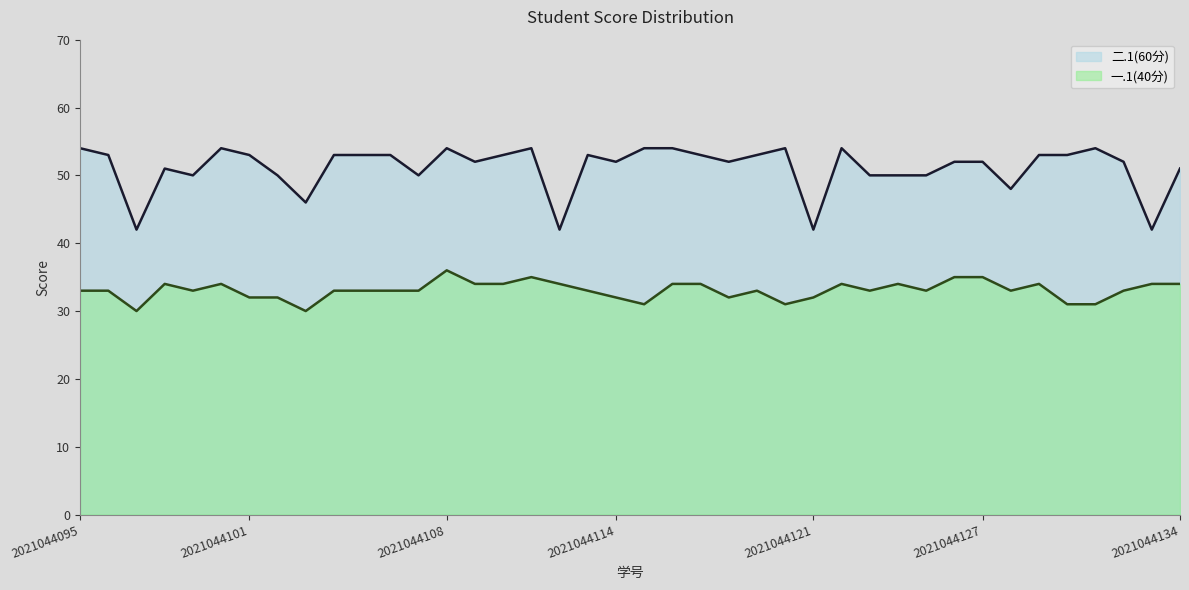

Rank the series by their average value, from highest to lowest.

二.1(60分), 一.1(40分)